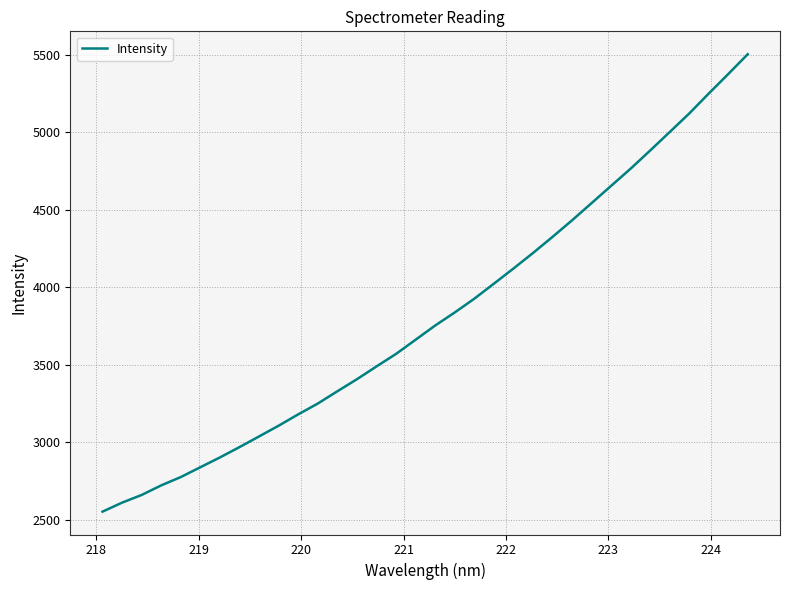

What is the greatest value displayed?

5504.6